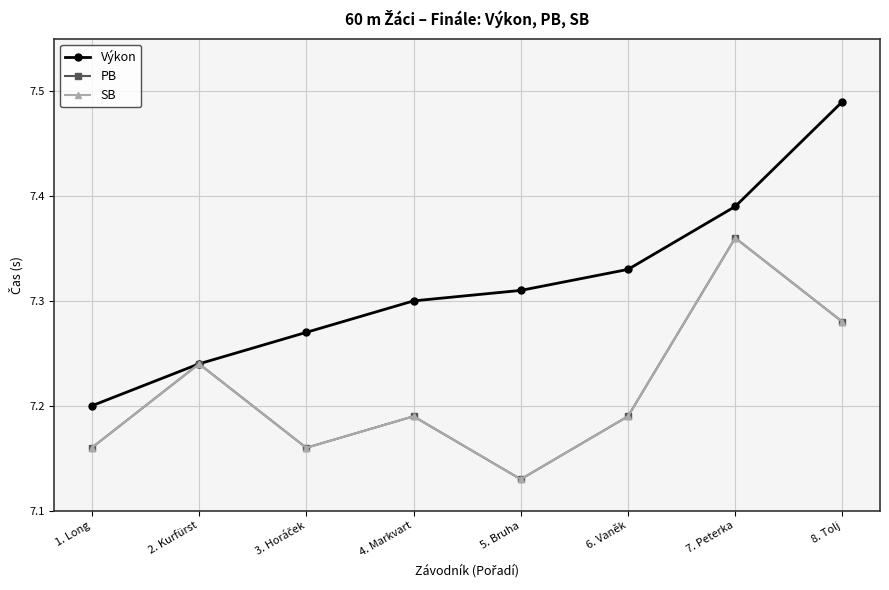

Is the value of PB at 5. Bruha greater than the value of SB at 4. Markvart?

No